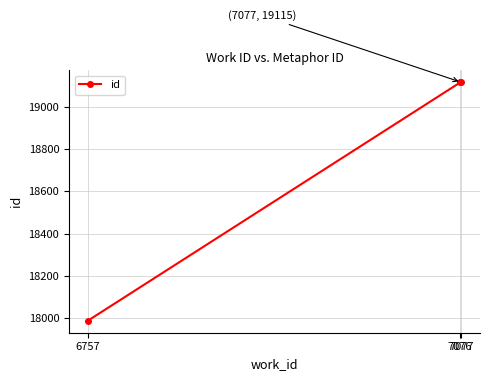

What is the value of the 1st point from the left?

17988